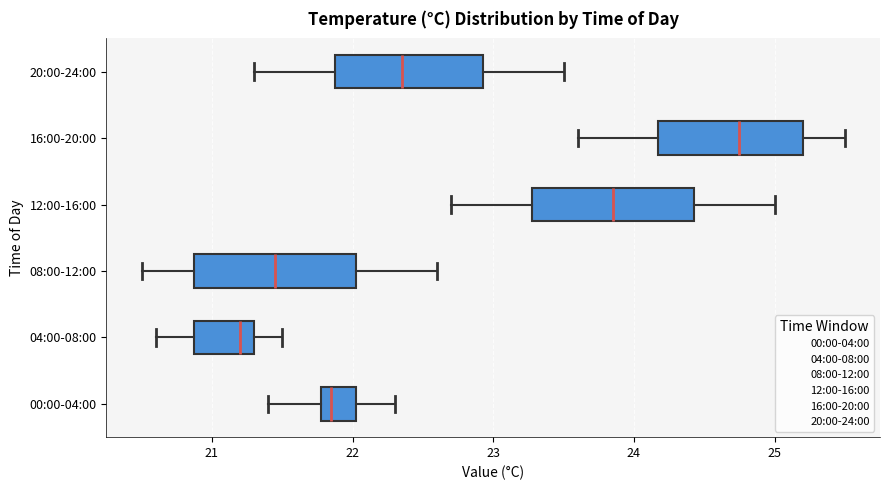

Reading bottom to top, transcribe this box plot: for each box, give where its median line is, the range the box spans, and where its two whiskers end, as read against the x-axis. The values are not printed on the chart, so give them approximately, as read against the axis.

00:00-04:00: median 21.9, box 21.8 to 22.0, whiskers 21.4 to 22.3
04:00-08:00: median 21.2, box 20.9 to 21.3, whiskers 20.6 to 21.5
08:00-12:00: median 21.5, box 20.9 to 22.0, whiskers 20.5 to 22.6
12:00-16:00: median 23.9, box 23.3 to 24.4, whiskers 22.7 to 25.0
16:00-20:00: median 24.8, box 24.2 to 25.2, whiskers 23.6 to 25.5
20:00-24:00: median 22.4, box 21.9 to 22.9, whiskers 21.3 to 23.5